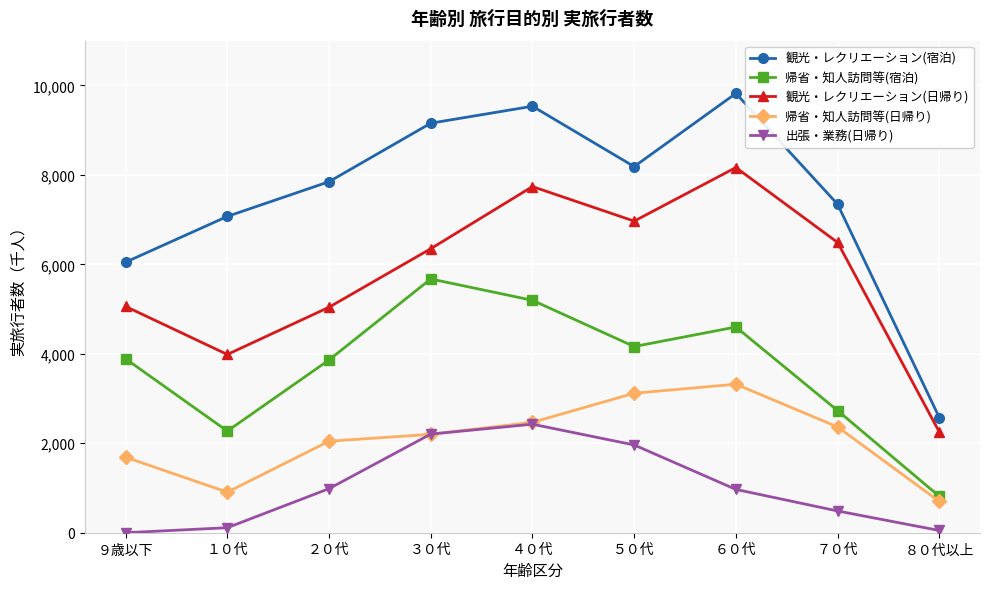

How many lines are shown in the chart?

5